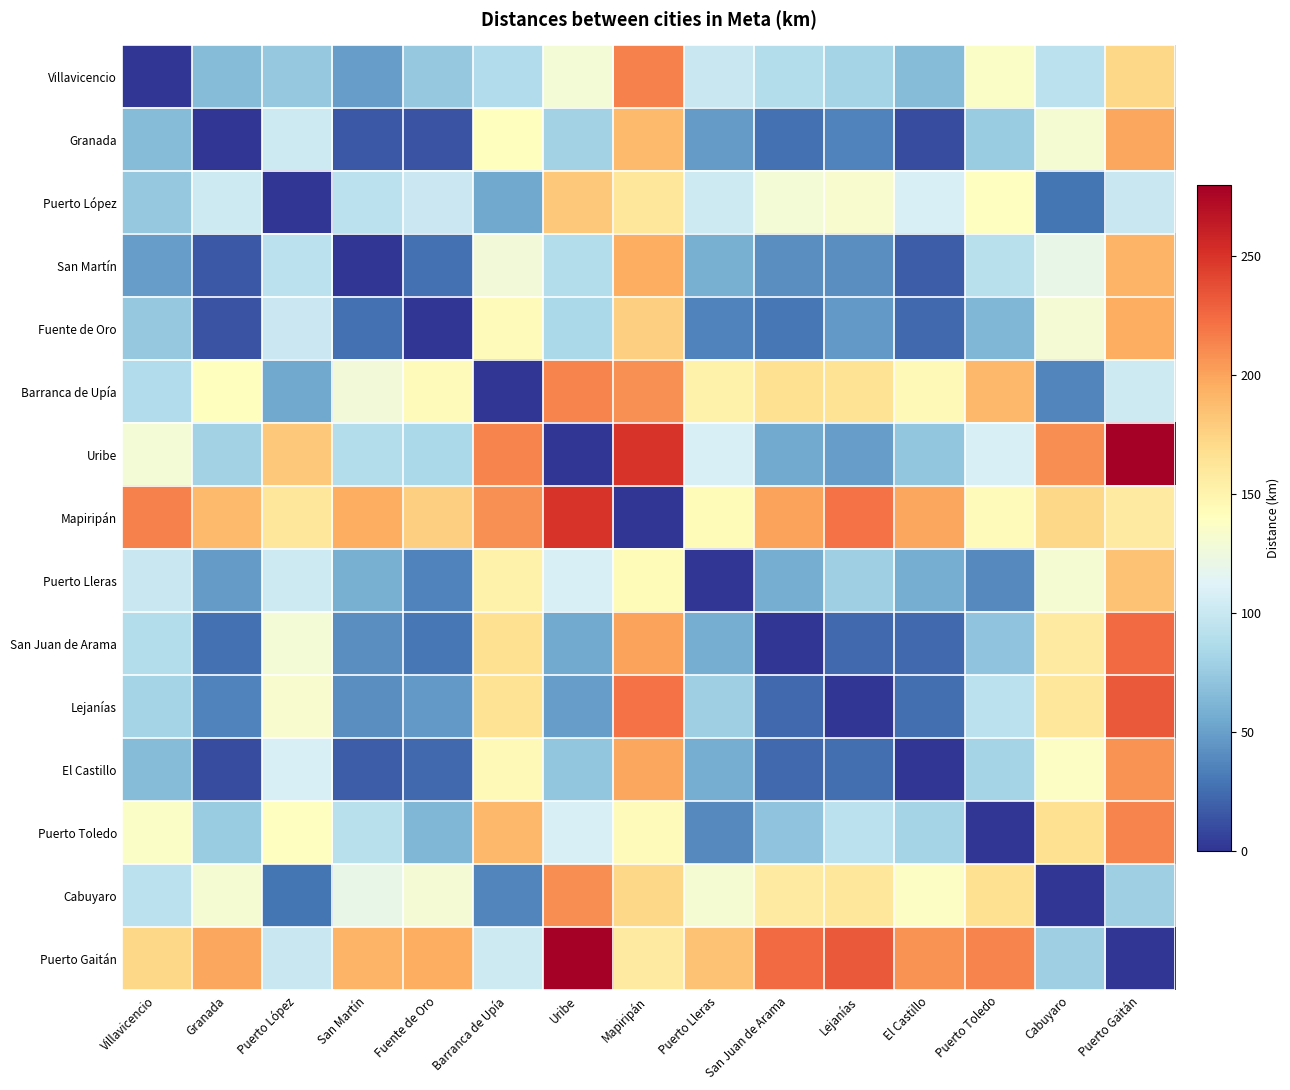

Reading right to left, list all the values displayed in this chart.

Villavicencio: Puerto Gaitán=172	Cabuyaro=94	Puerto Toledo=136	El Castillo=66	Lejanías=81	San Juan de Arama=89	Puerto Lleras=100	Mapiripán=215	Uribe=128	Barranca de Upía=88	Fuente de Oro=74	San Martín=49	Puerto López=74	Granada=66	Villavicencio=0
Granada: Puerto Gaitán=199	Cabuyaro=131	Puerto Toledo=76	El Castillo=10	Lejanías=35	San Juan de Arama=27	Puerto Lleras=48	Mapiripán=189	Uribe=80	Barranca de Upía=140	Fuente de Oro=14	San Martín=16	Puerto López=102	Granada=0	Villavicencio=66
Puerto López: Puerto Gaitán=100	Cabuyaro=29	Puerto Toledo=139	El Castillo=109	Lejanías=133	San Juan de Arama=129	Puerto Lleras=102	Mapiripán=161	Uribe=181	Barranca de Upía=54	Fuente de Oro=101	San Martín=93	Puerto López=0	Granada=102	Villavicencio=74
San Martín: Puerto Gaitán=192	Cabuyaro=120	Puerto Toledo=91	El Castillo=18	Lejanías=41	San Juan de Arama=41	Puerto Lleras=59	Mapiripán=195	Uribe=89	Barranca de Upía=127	Fuente de Oro=27	San Martín=0	Puerto López=93	Granada=16	Villavicencio=49
Fuente de Oro: Puerto Gaitán=195	Cabuyaro=130	Puerto Toledo=63	El Castillo=23	Lejanías=46	San Juan de Arama=30	Puerto Lleras=35	Mapiripán=177	Uribe=85	Barranca de Upía=143	Fuente de Oro=0	San Martín=27	Puerto López=101	Granada=14	Villavicencio=74
Barranca de Upía: Puerto Gaitán=102	Cabuyaro=37	Puerto Toledo=190	El Castillo=145	Lejanías=165	San Juan de Arama=167	Puerto Lleras=152	Mapiripán=208	Uribe=214	Barranca de Upía=0	Fuente de Oro=143	San Martín=127	Puerto López=54	Granada=140	Villavicencio=88
Uribe: Puerto Gaitán=279	Cabuyaro=209	Puerto Toledo=109	El Castillo=72	Lejanías=49	San Juan de Arama=55	Puerto Lleras=109	Mapiripán=250	Uribe=0	Barranca de Upía=214	Fuente de Oro=85	San Martín=89	Puerto López=181	Granada=80	Villavicencio=128
Mapiripán: Puerto Gaitán=158	Cabuyaro=172	Puerto Toledo=143	El Castillo=199	Lejanías=221	San Juan de Arama=201	Puerto Lleras=144	Mapiripán=0	Uribe=250	Barranca de Upía=208	Fuente de Oro=177	San Martín=195	Puerto López=161	Granada=189	Villavicencio=215
Puerto Lleras: Puerto Gaitán=184	Cabuyaro=131	Puerto Toledo=39	El Castillo=57	Lejanías=78	San Juan de Arama=57	Puerto Lleras=0	Mapiripán=144	Uribe=109	Barranca de Upía=152	Fuente de Oro=35	San Martín=59	Puerto López=102	Granada=48	Villavicencio=100
San Juan de Arama: Puerto Gaitán=225	Cabuyaro=158	Puerto Toledo=70	El Castillo=23	Lejanías=24	San Juan de Arama=0	Puerto Lleras=57	Mapiripán=201	Uribe=55	Barranca de Upía=167	Fuente de Oro=30	San Martín=41	Puerto López=129	Granada=27	Villavicencio=89
Lejanías: Puerto Gaitán=232	Cabuyaro=161	Puerto Toledo=94	El Castillo=26	Lejanías=0	San Juan de Arama=24	Puerto Lleras=78	Mapiripán=221	Uribe=49	Barranca de Upía=165	Fuente de Oro=46	San Martín=41	Puerto López=133	Granada=35	Villavicencio=81
El Castillo: Puerto Gaitán=207	Cabuyaro=137	Puerto Toledo=82	El Castillo=0	Lejanías=26	San Juan de Arama=23	Puerto Lleras=57	Mapiripán=199	Uribe=72	Barranca de Upía=145	Fuente de Oro=23	San Martín=18	Puerto López=109	Granada=10	Villavicencio=66
Puerto Toledo: Puerto Gaitán=214	Cabuyaro=167	Puerto Toledo=0	El Castillo=82	Lejanías=94	San Juan de Arama=70	Puerto Lleras=39	Mapiripán=143	Uribe=109	Barranca de Upía=190	Fuente de Oro=63	San Martín=91	Puerto López=139	Granada=76	Villavicencio=136
Cabuyaro: Puerto Gaitán=78	Cabuyaro=0	Puerto Toledo=167	El Castillo=137	Lejanías=161	San Juan de Arama=158	Puerto Lleras=131	Mapiripán=172	Uribe=209	Barranca de Upía=37	Fuente de Oro=130	San Martín=120	Puerto López=29	Granada=131	Villavicencio=94
Puerto Gaitán: Puerto Gaitán=0	Cabuyaro=78	Puerto Toledo=214	El Castillo=207	Lejanías=232	San Juan de Arama=225	Puerto Lleras=184	Mapiripán=158	Uribe=279	Barranca de Upía=102	Fuente de Oro=195	San Martín=192	Puerto López=100	Granada=199	Villavicencio=172